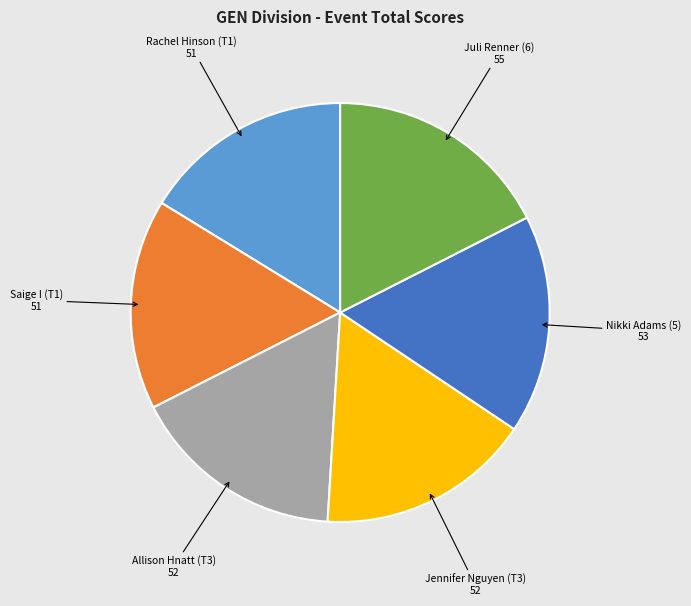

The Saige I (T1) slice represents 16% of the pie. True or false?

True